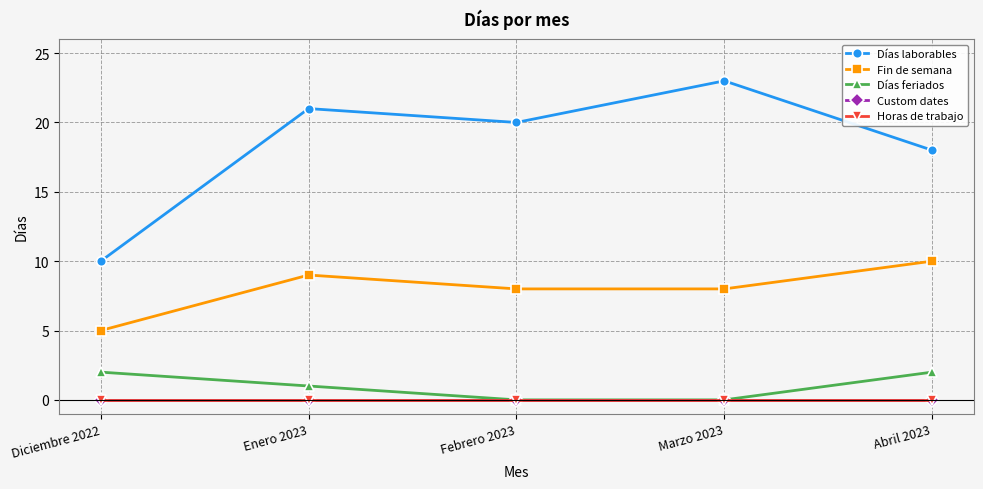

What is the label of the 1st point from the left?

Diciembre 2022